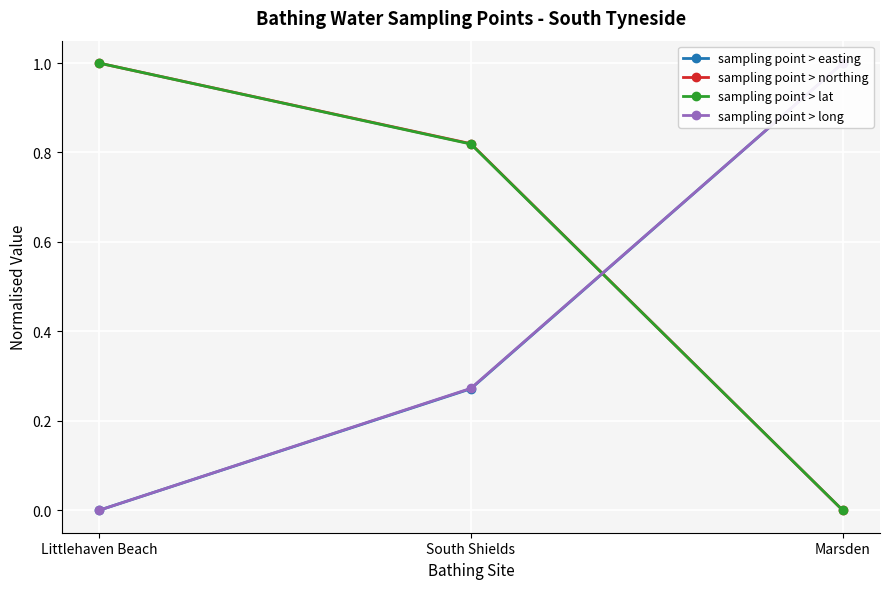

Reading left to right, what are all the values shown in this chart?

sampling point > easting: 0.0	0.3	1.0
sampling point > northing: 1.0	0.8	0.0
sampling point > lat: 1.0	0.8	0.0
sampling point > long: 0.0	0.3	1.0